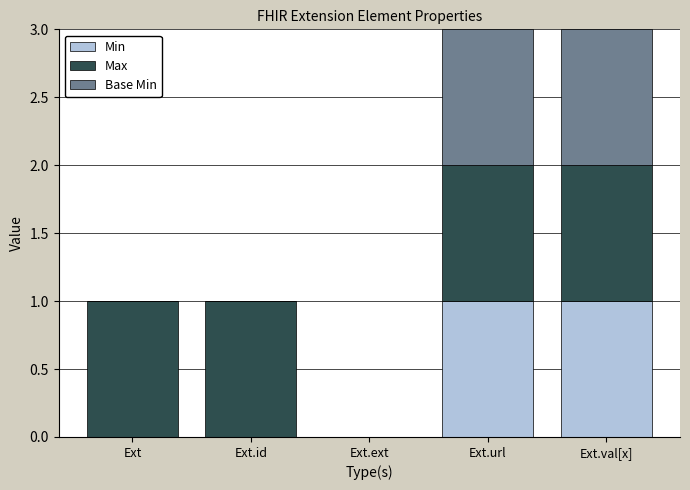

Are the bars grouped side by side (vs. stacked)?

No